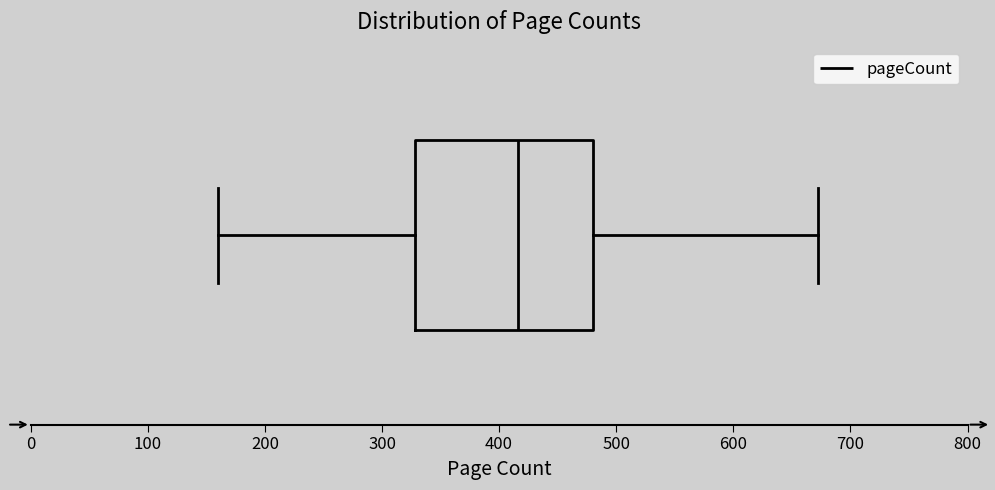

Where does the right whisker of the box end on the x-axis? The values are not printed on the chart, so give them approximately, as read against the axis.

670